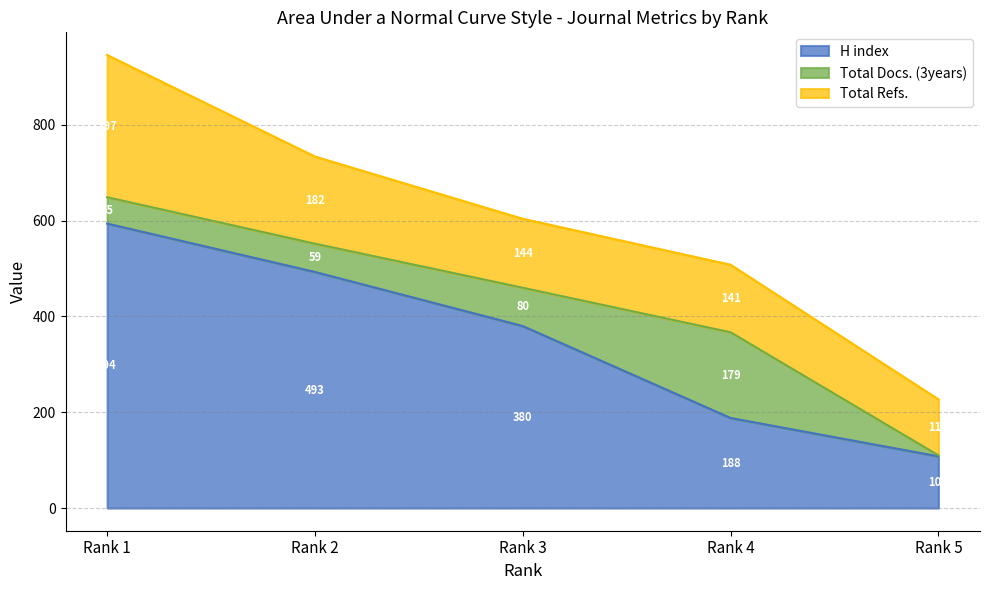

At how many categories does at least one series exceed 460?

2